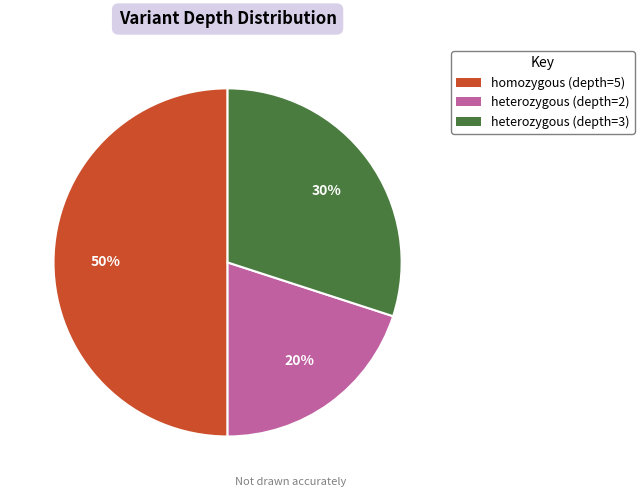

To the nearest percent, what is the average slice percentage?

33%